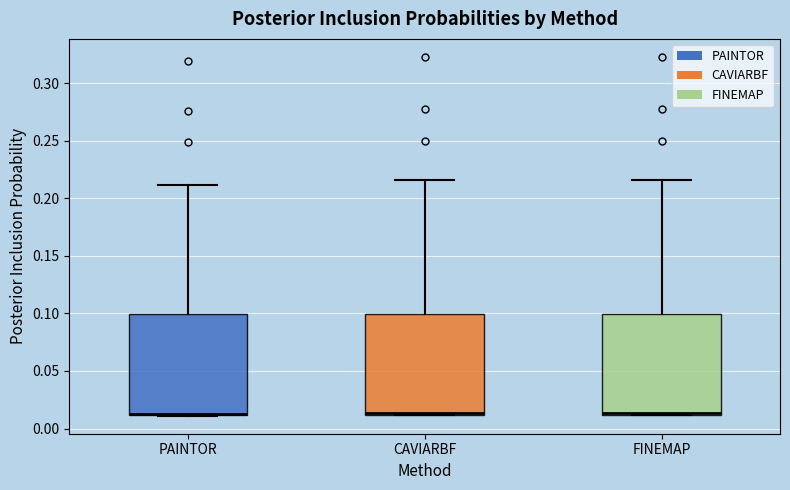

Reading left to right, transcribe this box plot: for each box, give where its median line is, the range the box spans, and where its two whiskers end, as read against the y-axis. The values are not printed on the chart, so give them approximately, as read against the axis.

PAINTOR: median 0.015, box 0.010 to 0.100, whiskers 0.010 to 0.210
CAVIARBF: median 0.015, box 0.010 to 0.100, whiskers 0.010 to 0.215
FINEMAP: median 0.015, box 0.010 to 0.100, whiskers 0.010 to 0.215